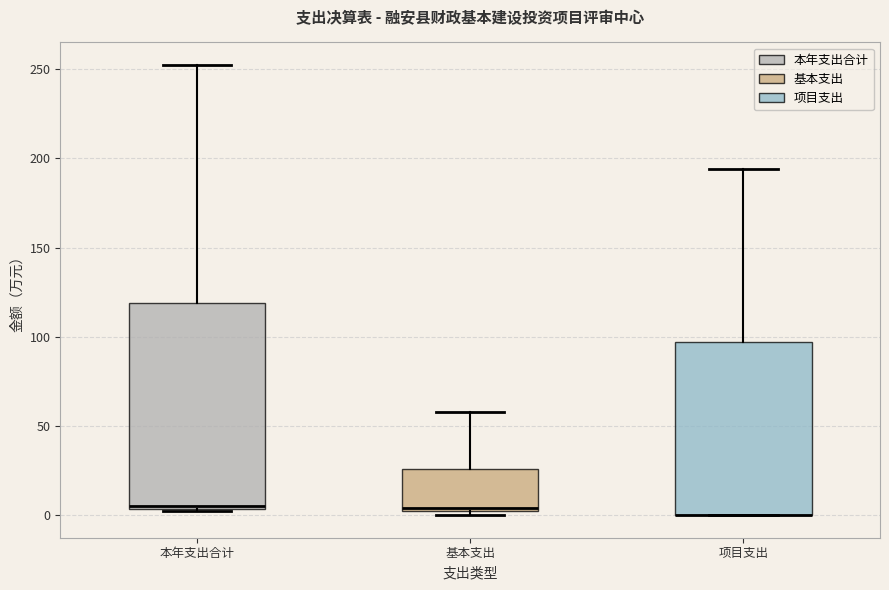

Reading left to right, transcribe this box plot: for each box, give where its median line is, the range the box spans, and where its two whiskers end, as read against the y-axis. The values are not printed on the chart, so give them approximately, as read against the axis.

本年支出合计: median 5 (just above the box's lower edge), box 5 to 120, whiskers 5 to 250
基本支出: median 5, box 5 to 25, whiskers 0 to 60
项目支出: median 0 (drawn on the box's lower edge), box 0 to 95, whiskers 0 to 195